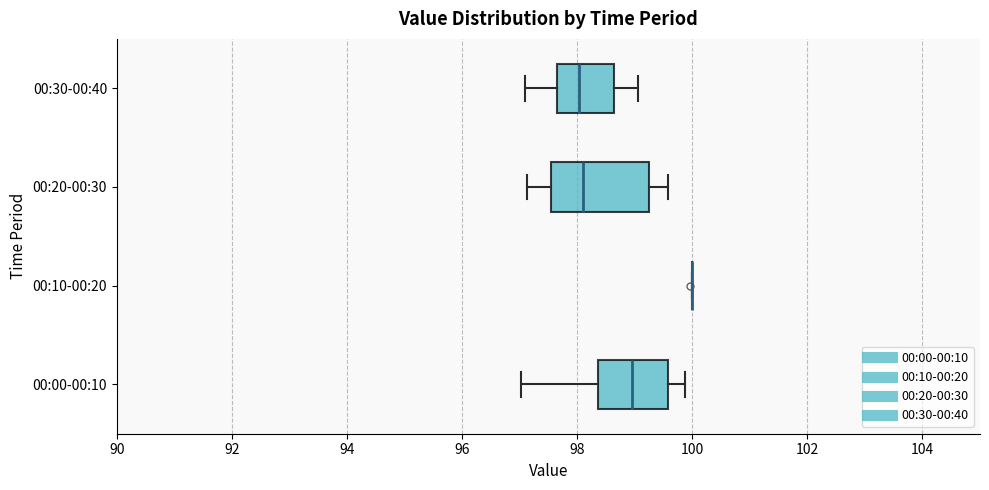

Reading bottom to top, read every box against the x-axis: the position of its median line, the range the box covers, and the ends of its whiskers. The values are not printed on the chart, so give them approximately, as read against the axis.

00:00-00:10: median 99.0, box 98.4 to 99.6, whiskers 97.0 to 99.8
00:10-00:20: box collapsed to a line at 100.0, whiskers 100.0 to 100.0
00:20-00:30: median 98.2, box 97.6 to 99.2, whiskers 97.2 to 99.6
00:30-00:40: median 98.0, box 97.6 to 98.6, whiskers 97.0 to 99.0